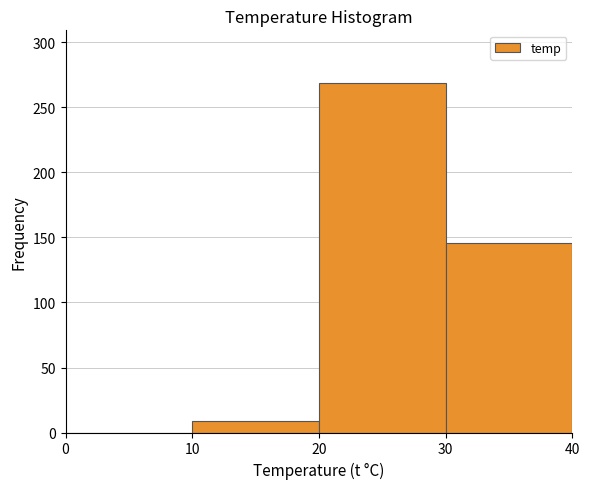

What is the height of the bar covering 30 to 40 on the x-axis? The values are not printed on the chart, so give them approximately, as read against the axis.

145